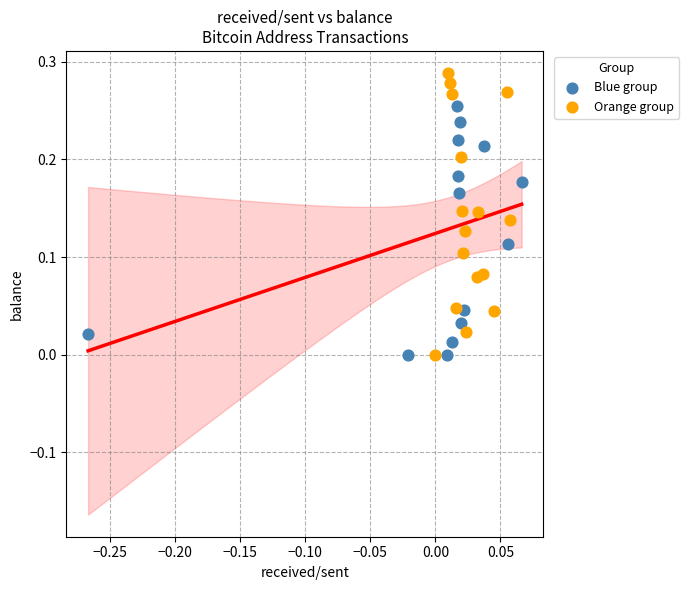

Which series contains the highest Y value?

Orange group